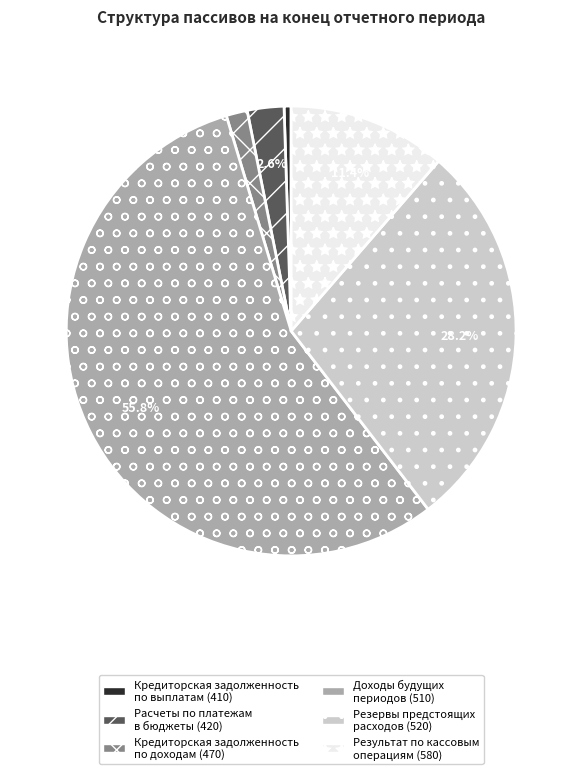

Does any single category account for the majority?

Yes